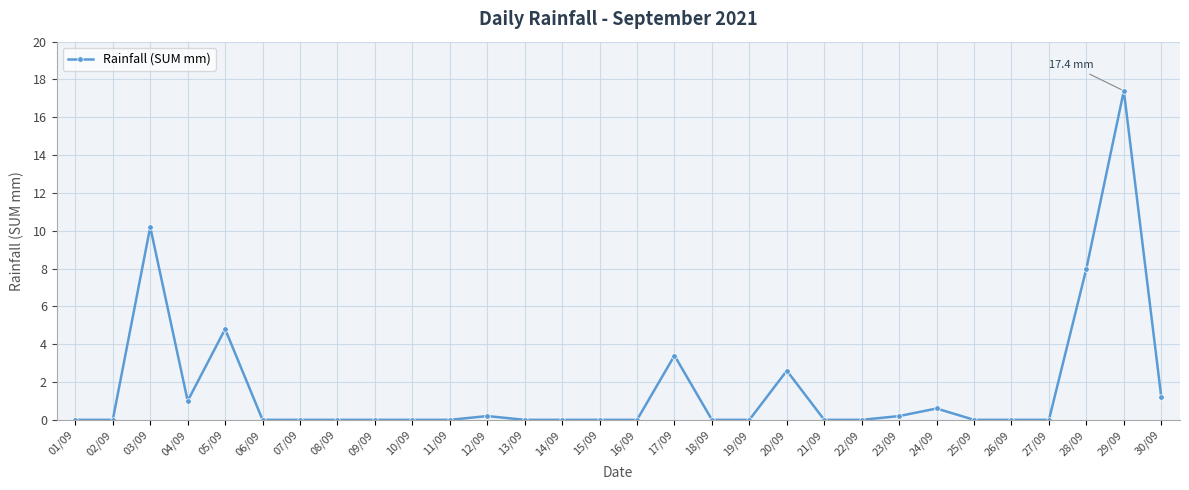

Reading left to right, list all the values displayed in this chart.

0.0	0.0	10.2	1.0	4.8	0.0	0.0	0.0	0.0	0.0	0.0	0.2	0.0	0.0	0.0	0.0	3.4	0.0	0.0	2.6	0.0	0.0	0.2	0.6	0.0	0.0	0.0	8.0	17.4	1.2